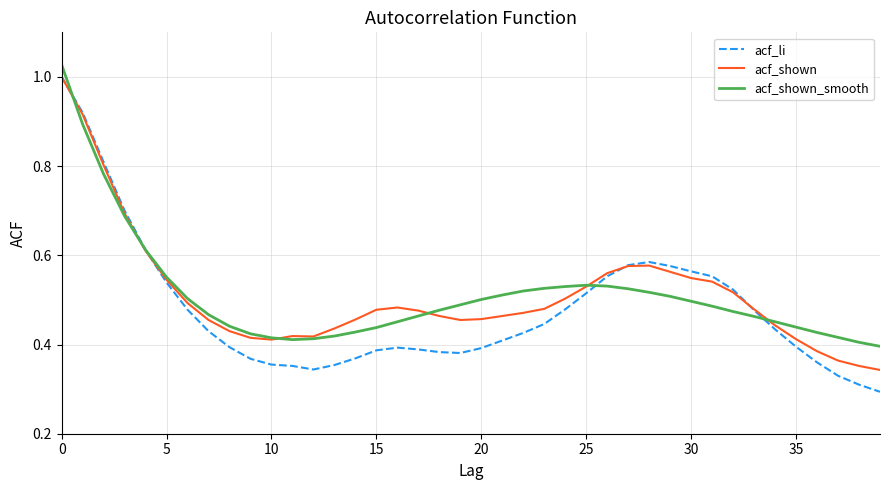

In acf_shown, how many points are higher than both neighbors (excluding endpoints)?

3